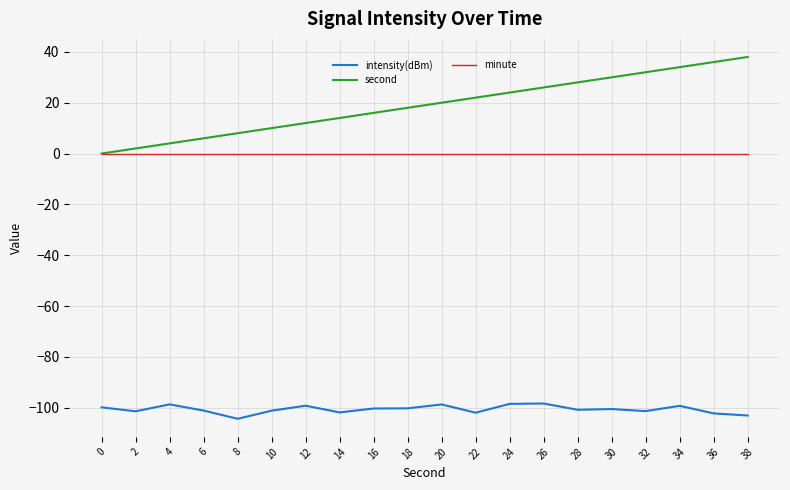

Is this an area chart (filled region under the line)?

No